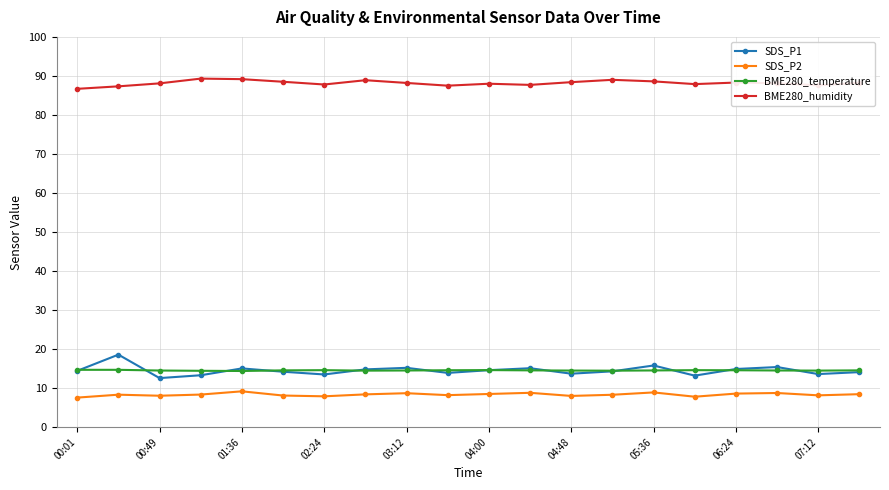

Is this an area chart (filled region under the line)?

No